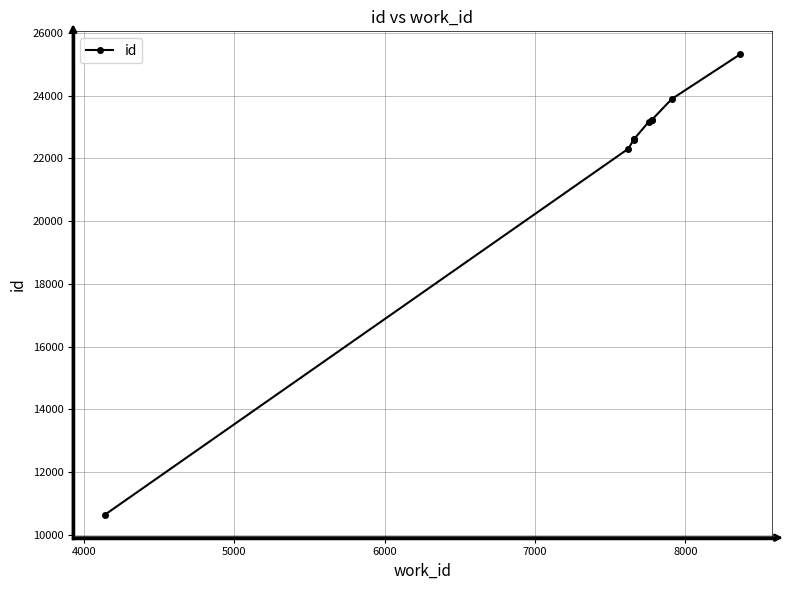

Reading left to right, list all the values displayed in this chart.

10637	22310	22604	22606	22609	23168	23236	23237	23896	25322